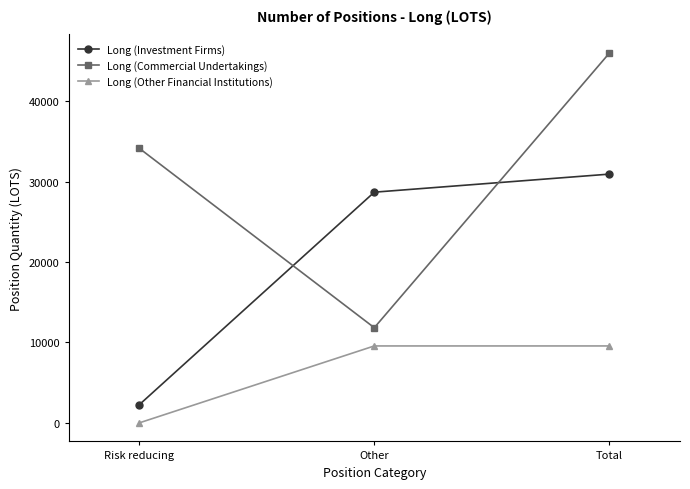

What is the value of the Long (Commercial Undertakings) point at the 2nd from the left?

11833.0